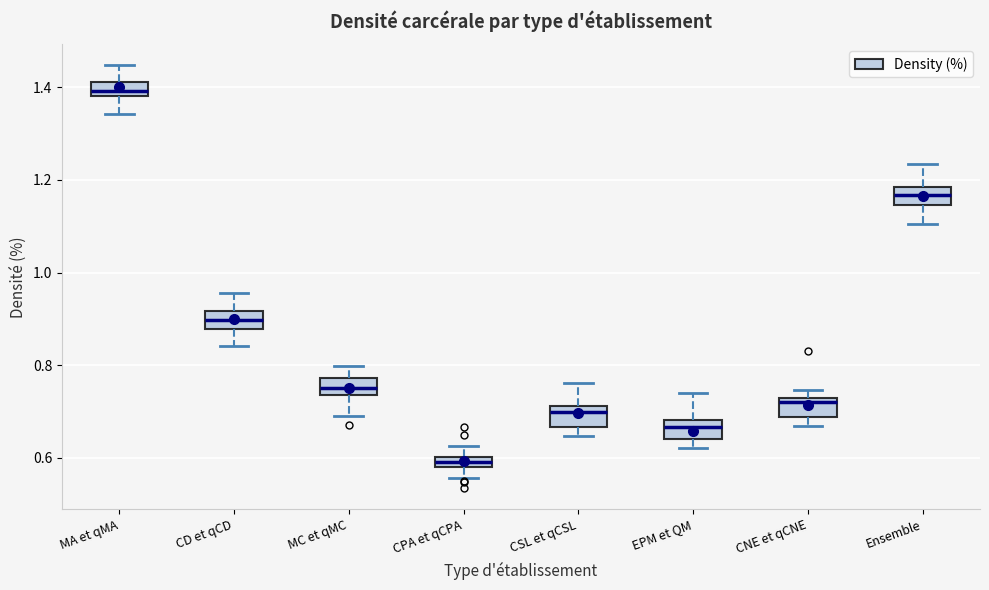

Which box's median line is the highest?

MA et qMA